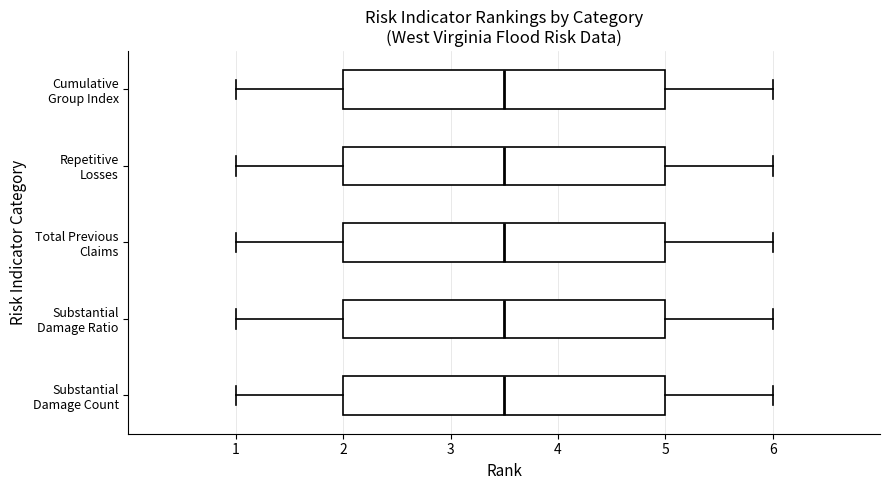

Where does the left whisker of the box for Repetitive Losses end on the x-axis? The values are not printed on the chart, so give them approximately, as read against the axis.

1.0